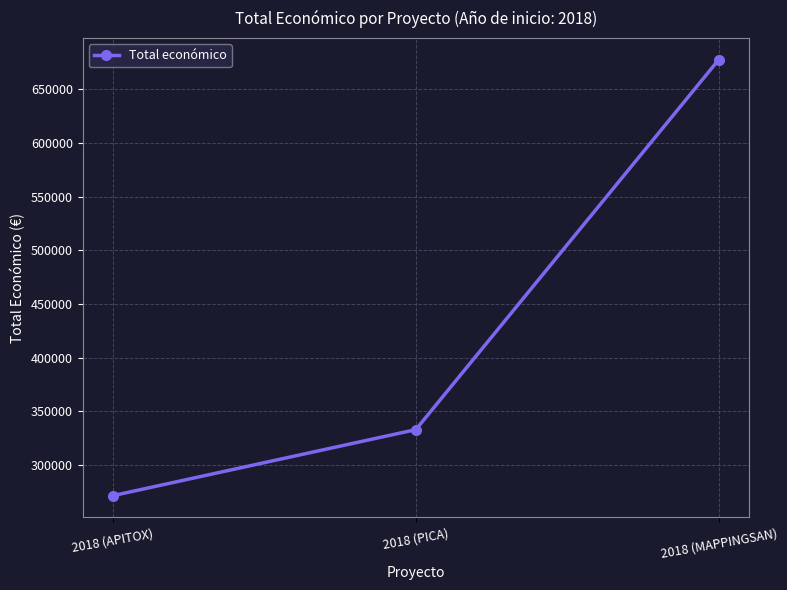

Reading left to right, list all the values displayed in this chart.

2018 (APITOX)=271552	2018 (PICA)=333001	2018 (MAPPINGSAN)=677425